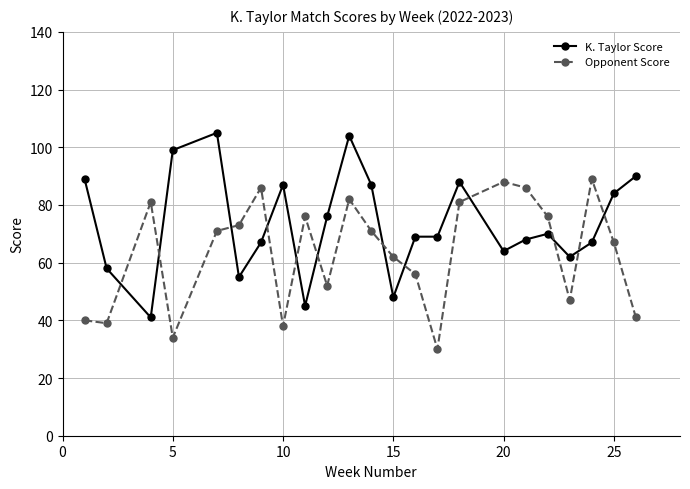

List the series in order of their peak value, lowest first.

Opponent Score, K. Taylor Score